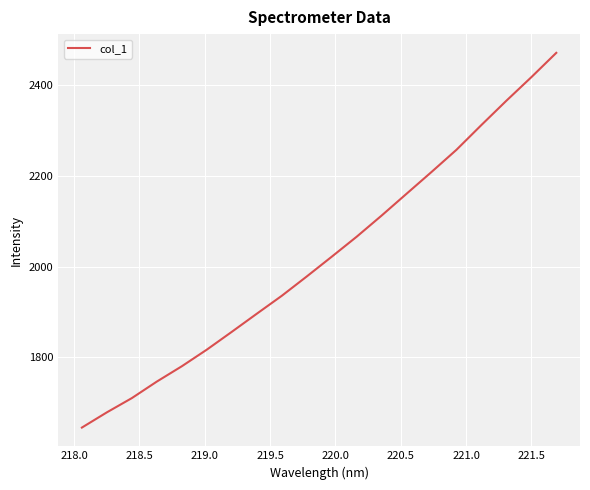

What is the maximum value shown in the chart?

2470.9